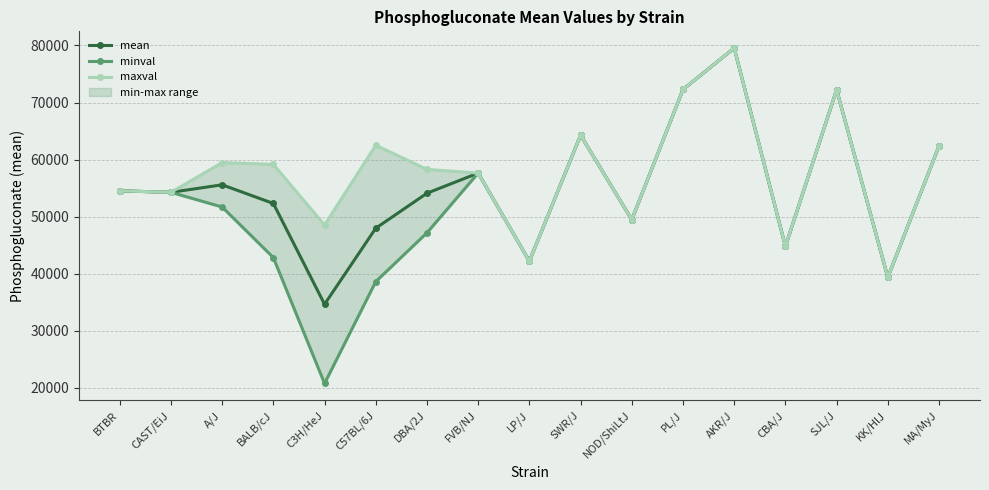

Which series has the largest total across all categories?

maxval